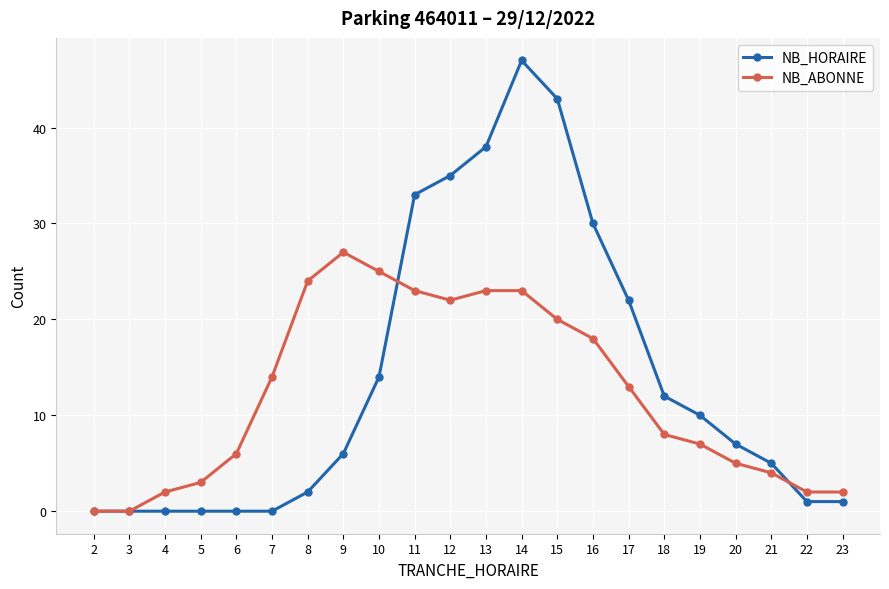

What is the difference between the maximum and minimum values in the NB_HORAIRE series?

47